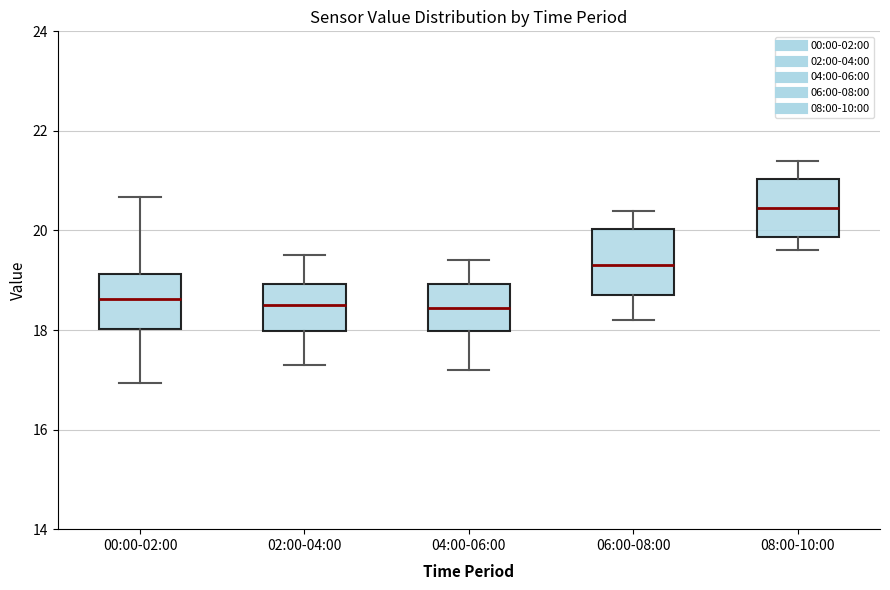

Where is the lower edge of the box for 00:00-02:00 on the y-axis? The values are not printed on the chart, so give them approximately, as read against the axis.

18.0